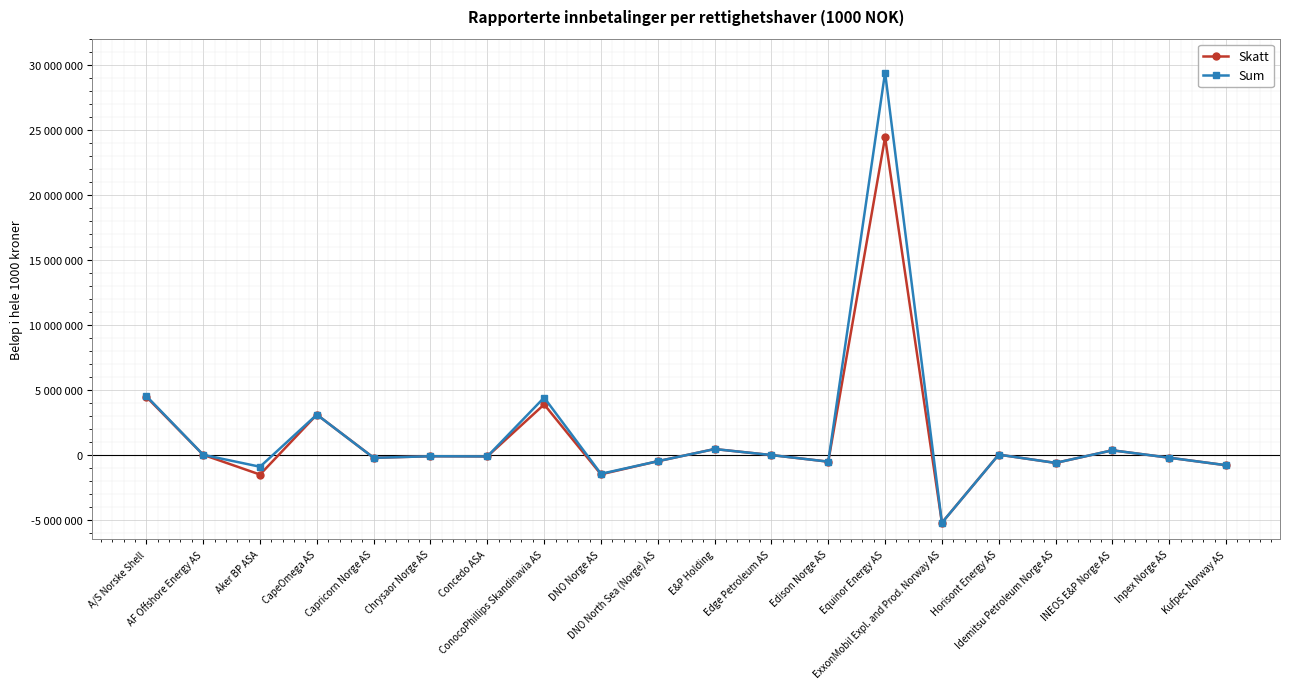

Between A/S Norske Shell and INEOS E&P Norge AS, which series saw the biggest shift?

Sum